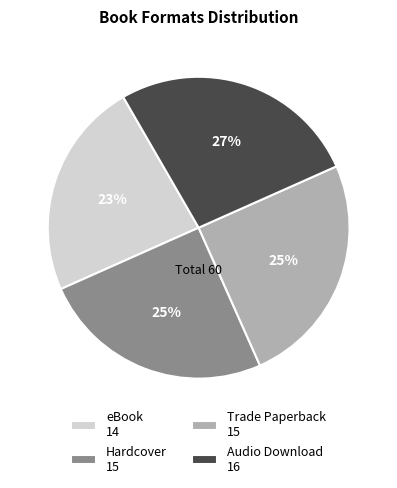

True or false: Trade Paperback accounts for 36% of the total.

False